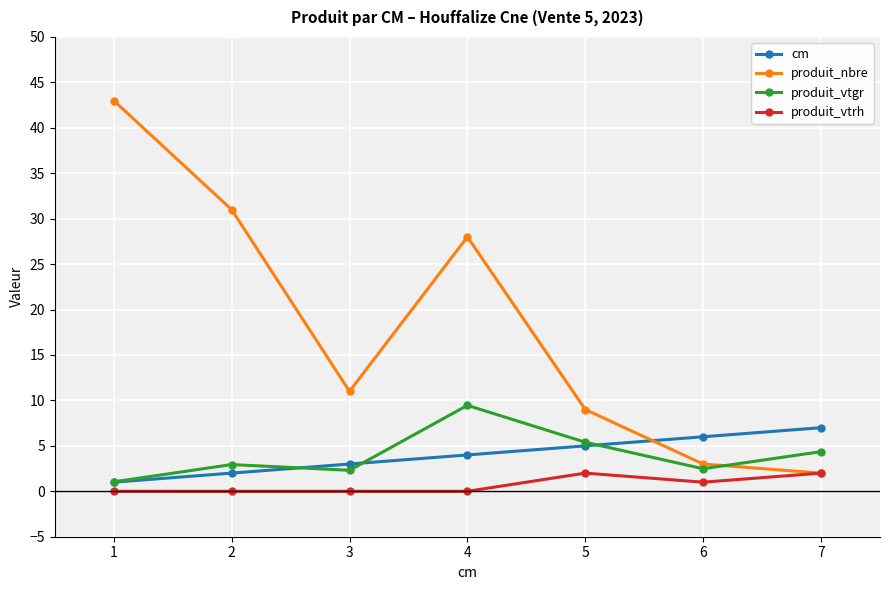

At 4, list the series in order from smallest to largest.

produit_vtrh, cm, produit_vtgr, produit_nbre